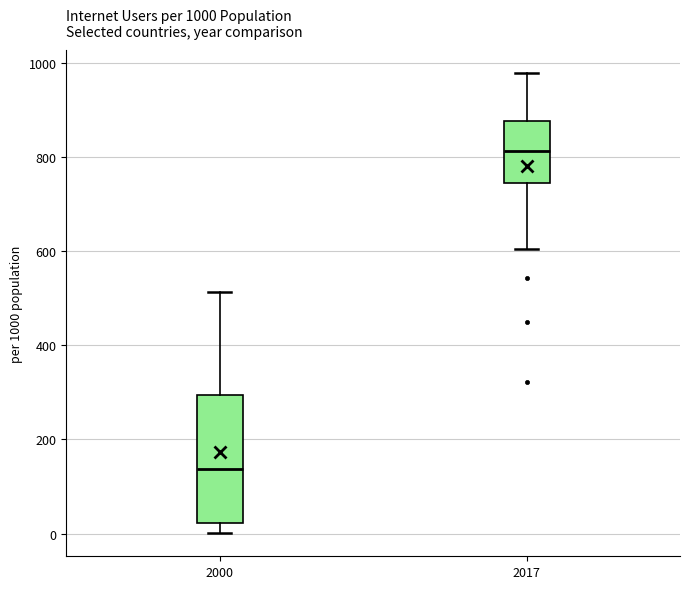

Which box has the lowest median line?

2000